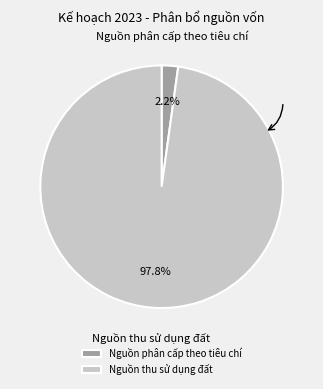

Is it true that Nguồn phân cấp theo tiêu chí is 2% of the pie?

True